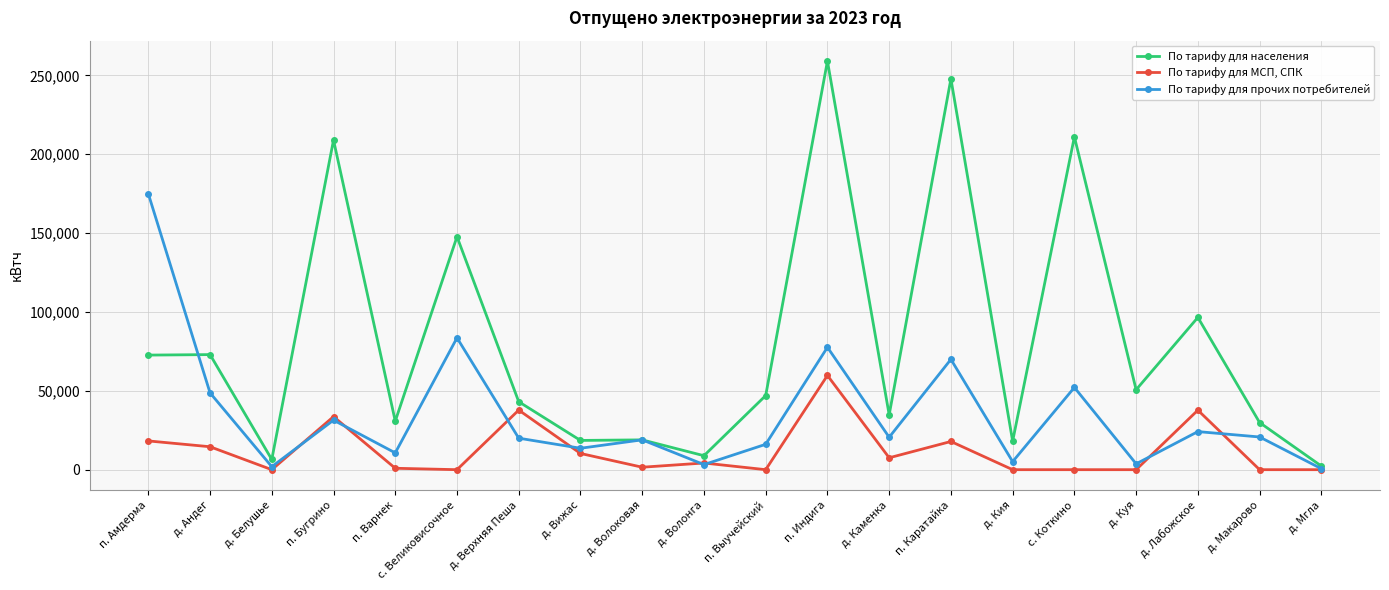

At how many categories does at least one series exceed 185818?

4